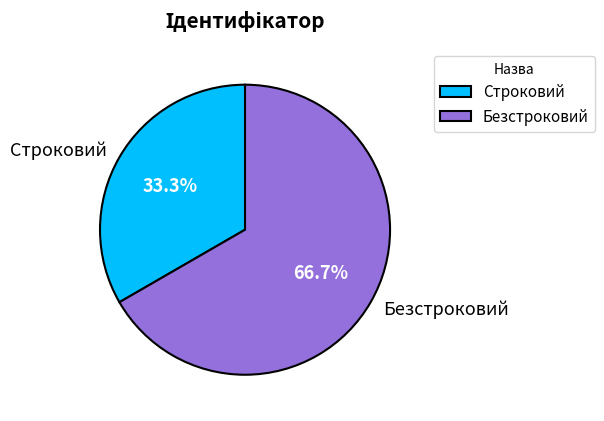

Between Строковий and Безстроковий, which is larger?

Безстроковий